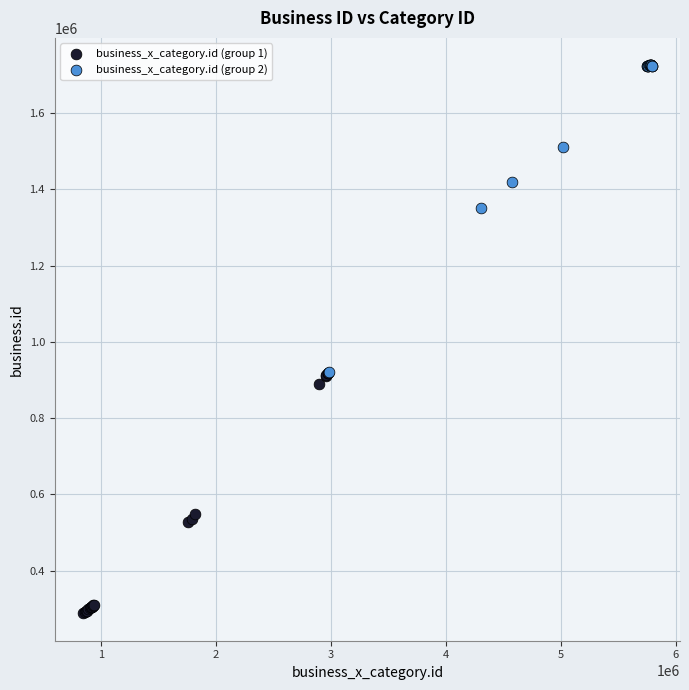

Which series reaches the maximum Y coordinate?

business_x_category.id (group 2)